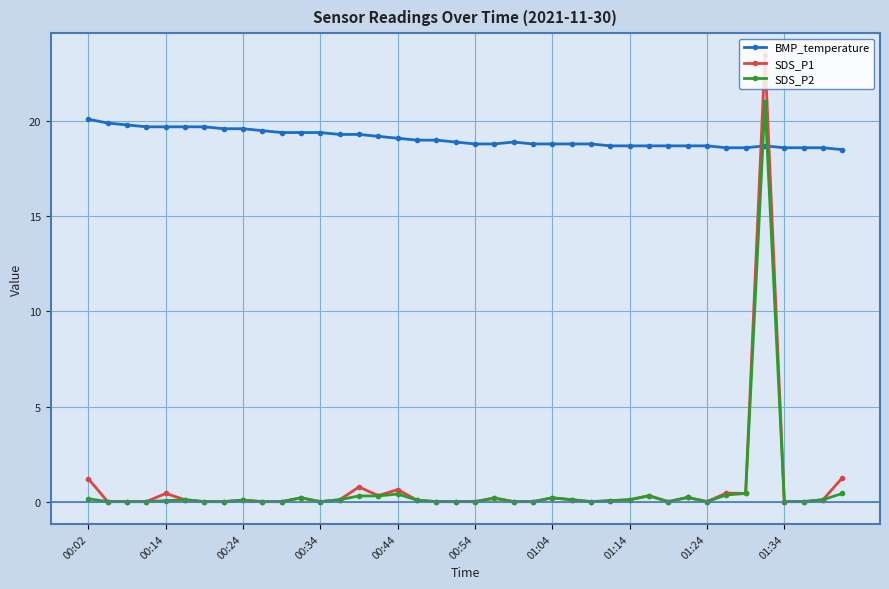

What is the average value of the BMP_temperature series?

19.1